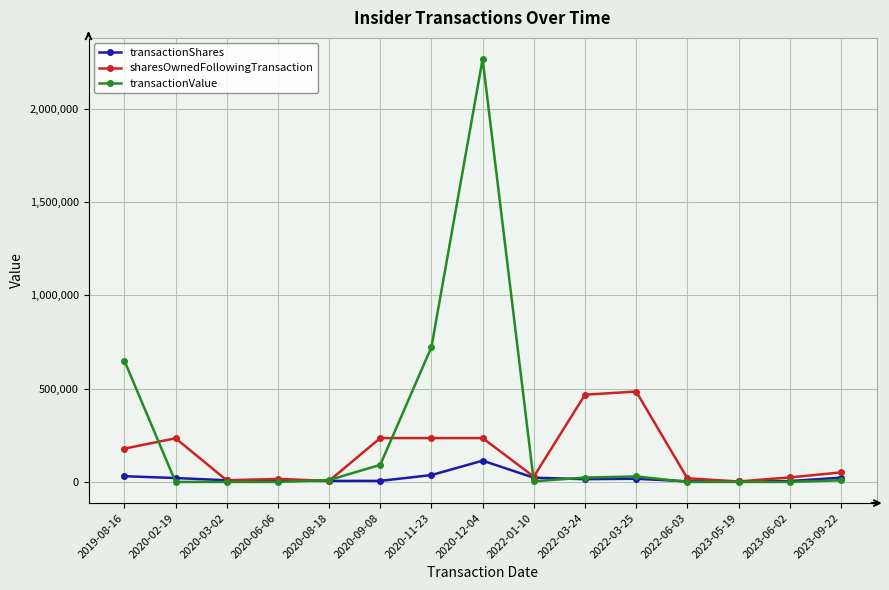

Rank the series by their average value, from lowest to highest.

transactionShares, sharesOwnedFollowingTransaction, transactionValue